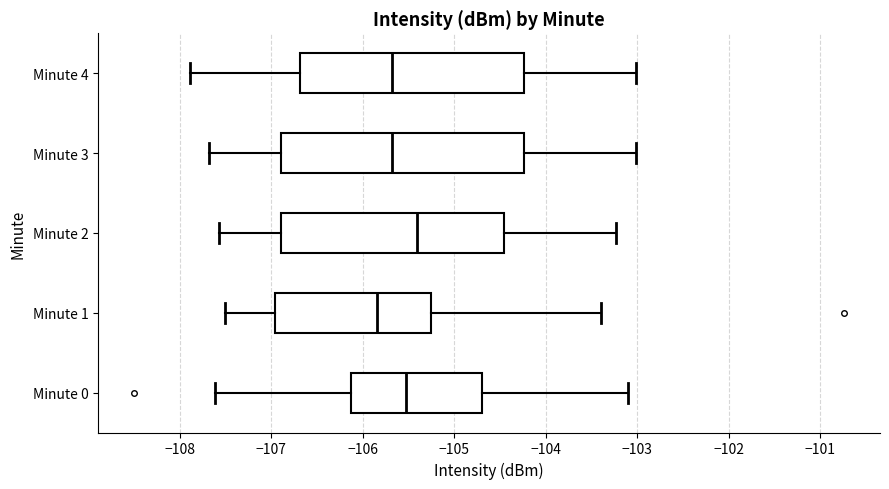

Reading bottom to top, transcribe this box plot: for each box, give where its median line is, the range the box spans, and where its two whiskers end, as read against the x-axis. The values are not printed on the chart, so give them approximately, as read against the axis.

Minute 0: median -105.5, box -106.1 to -104.7, whiskers -107.6 to -103.1
Minute 1: median -105.8, box -107.0 to -105.3, whiskers -107.5 to -103.4
Minute 2: median -105.4, box -106.9 to -104.5, whiskers -107.6 to -103.2
Minute 3: median -105.7, box -106.9 to -104.2, whiskers -107.7 to -103.0
Minute 4: median -105.7, box -106.7 to -104.2, whiskers -107.9 to -103.0